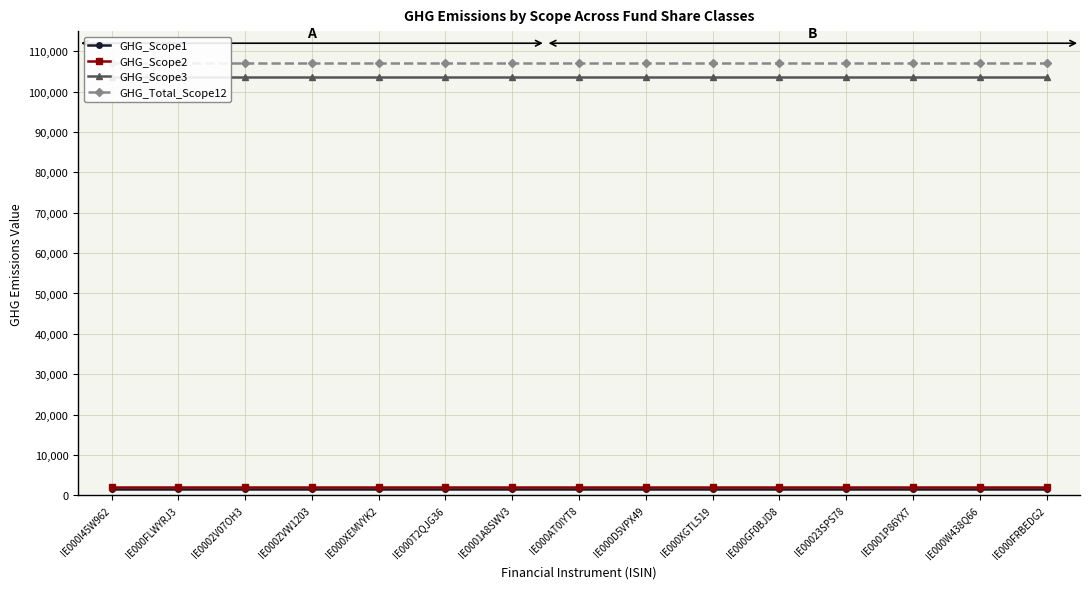

True or false: GHG_Total_Scope12 has a value of 35525 at IE0001P86YX7.

False